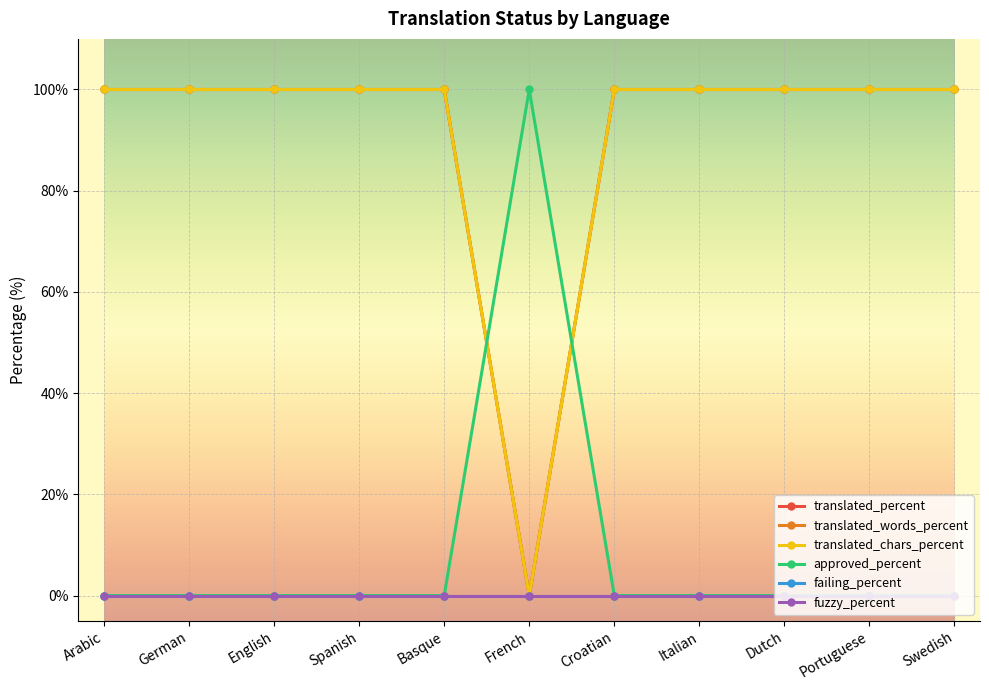

What is the value of the translated_chars_percent point at the 11th from the left?

100